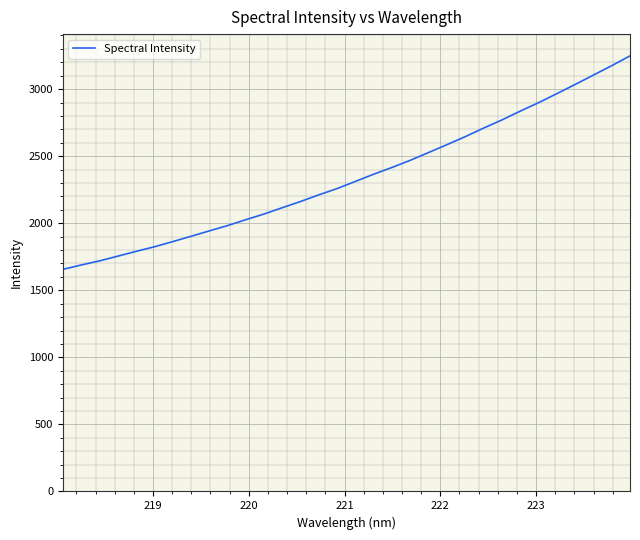

What is the minimum value shown in the chart?

1656.0